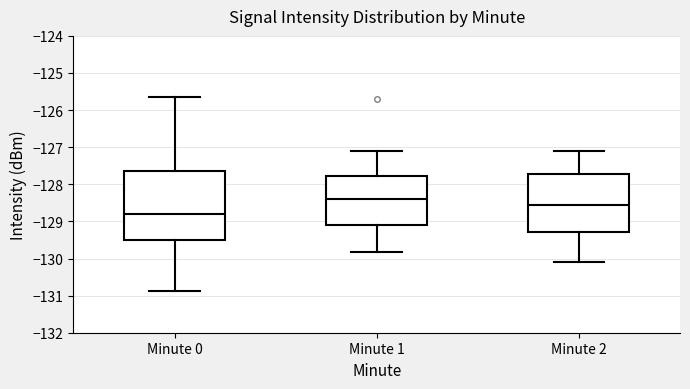

Reading left to right, transcribe this box plot: for each box, give where its median line is, the range the box spans, and where its two whiskers end, as read against the y-axis. The values are not printed on the chart, so give them approximately, as read against the axis.

Minute 0: median -128.8, box -129.5 to -127.6, whiskers -130.9 to -125.7
Minute 1: median -128.4, box -129.1 to -127.8, whiskers -129.8 to -127.1
Minute 2: median -128.5, box -129.3 to -127.7, whiskers -130.1 to -127.1